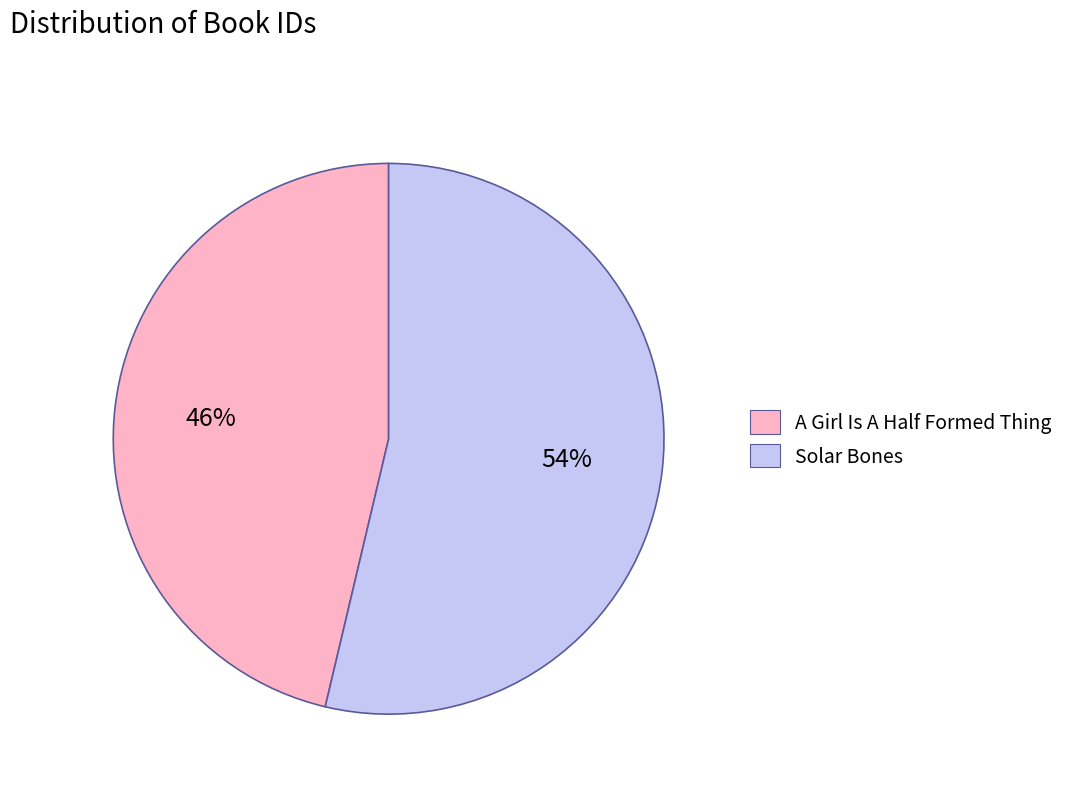

To the nearest percent, what is the combined percentage of A Girl Is A Half Formed Thing and Solar Bones?

100%